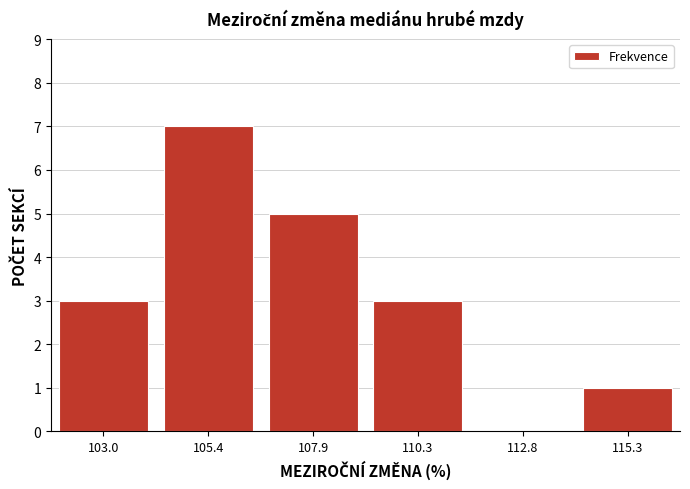

What is the height of the bar covering 102.0 to 104.0 on the x-axis? Neither the bar edges nor the heights are printed on the chart, so give them approximately, as read against the axes.

3